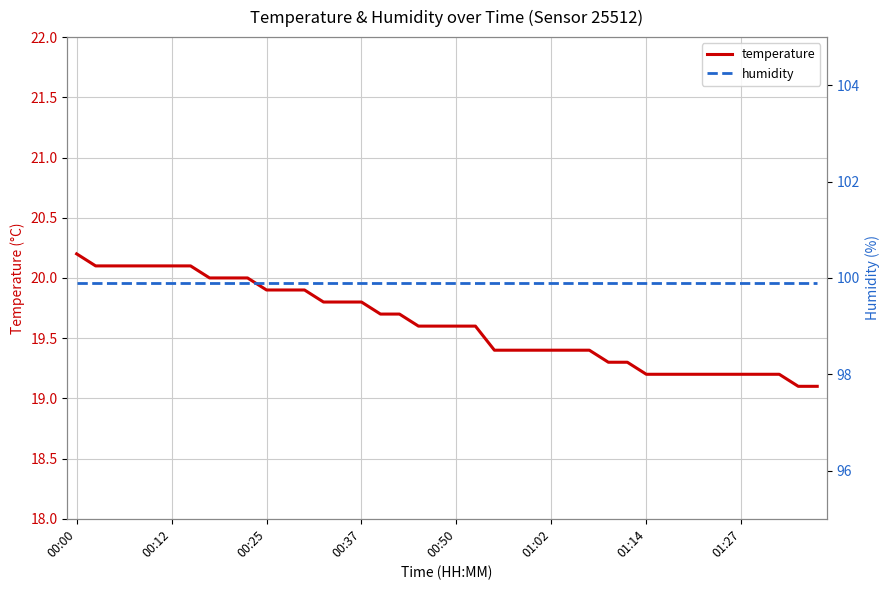

What are all the series names shown in the legend?

temperature, humidity